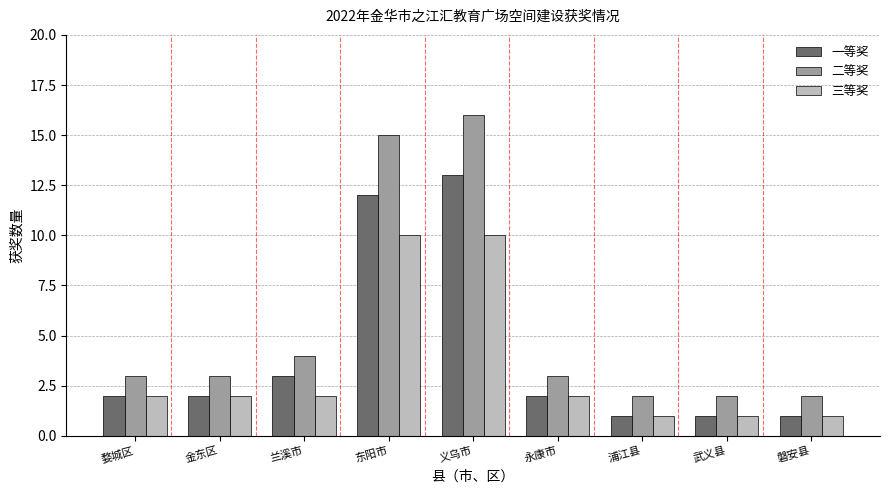

Which category has the highest value in the 二等奖 series?

义乌市